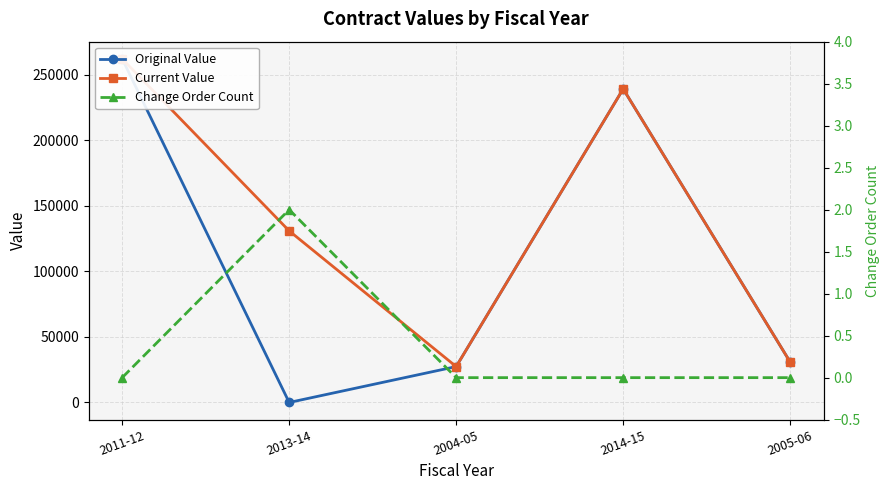

Does the chart have visible grid lines?

Yes